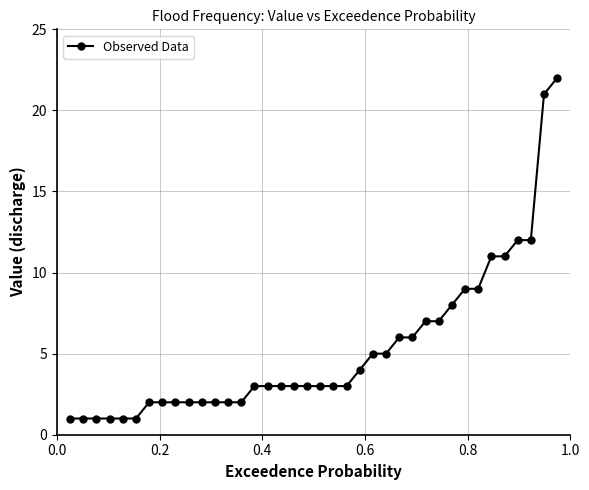

What is the value of the 33rd point from the left?

11